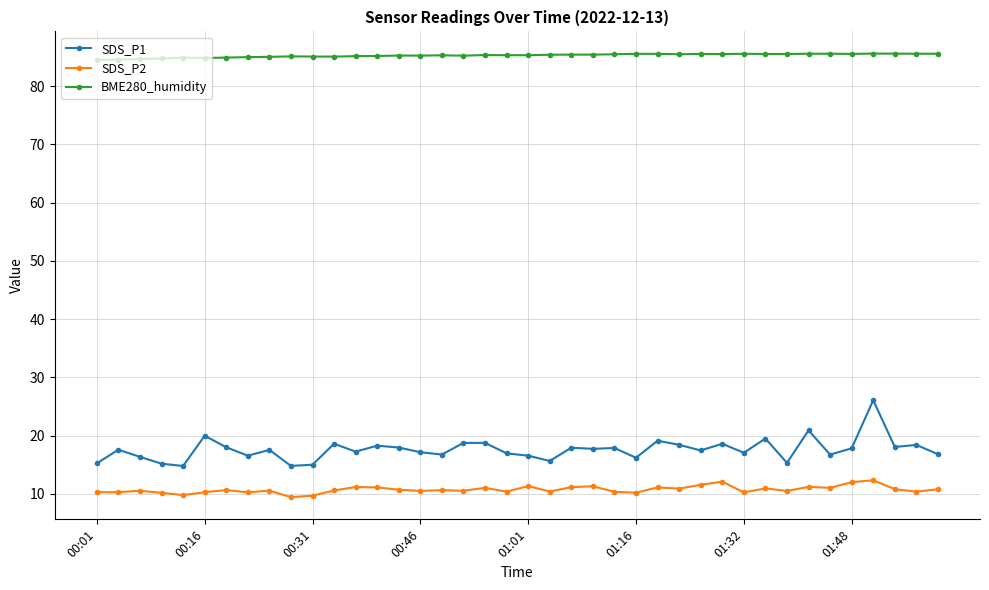

List the series in order of their peak value, highest first.

BME280_humidity, SDS_P1, SDS_P2